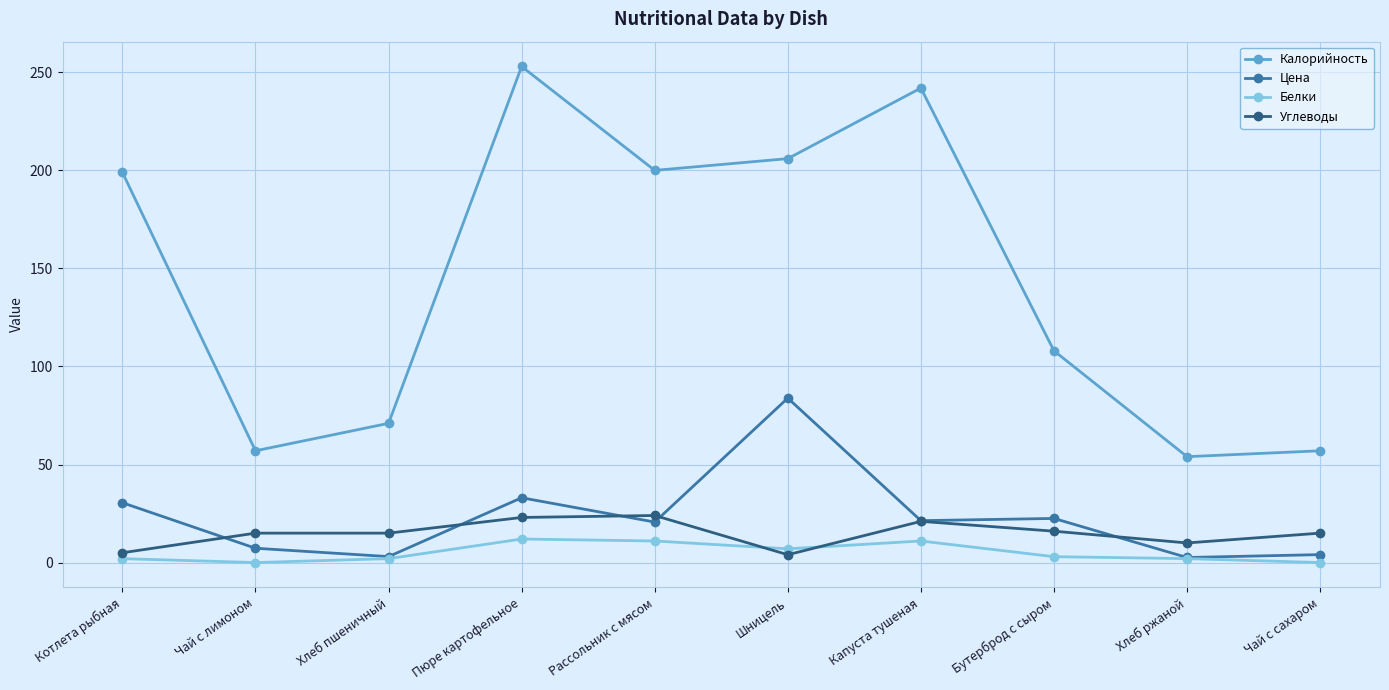

How many distinct data groups are displayed?

4